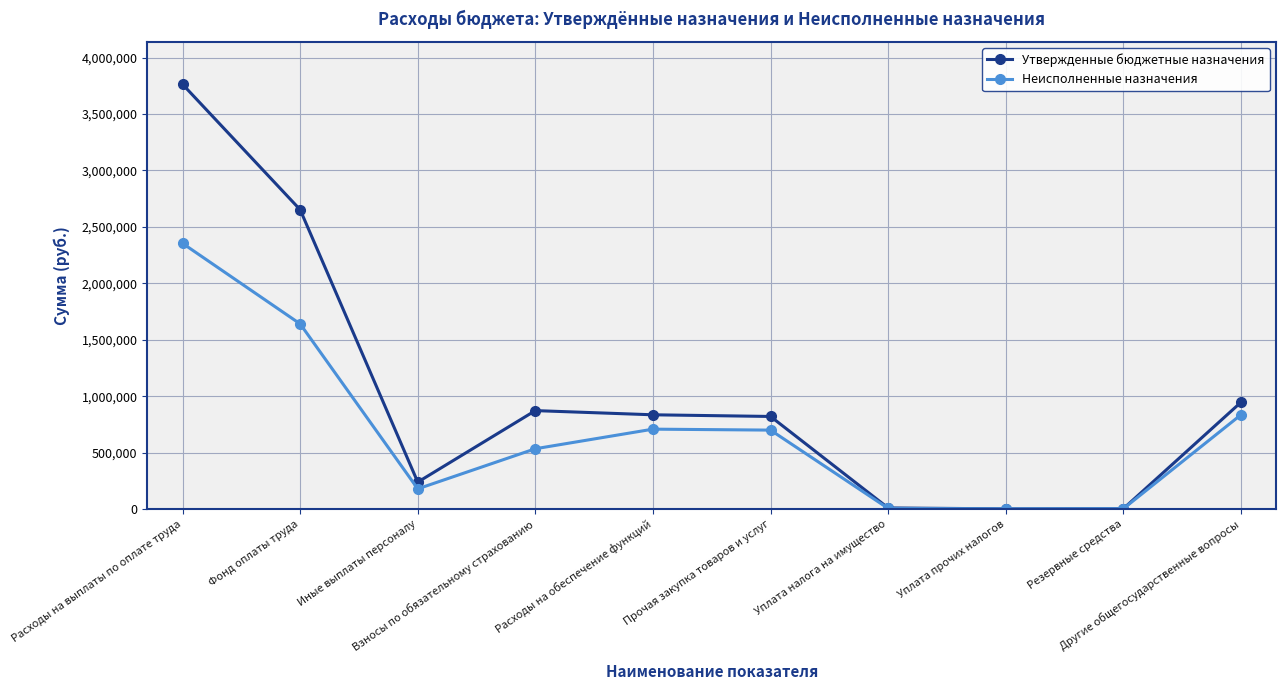

What value does the Утвержденные бюджетные назначения series have at Фонд оплаты труда?

2652200.0